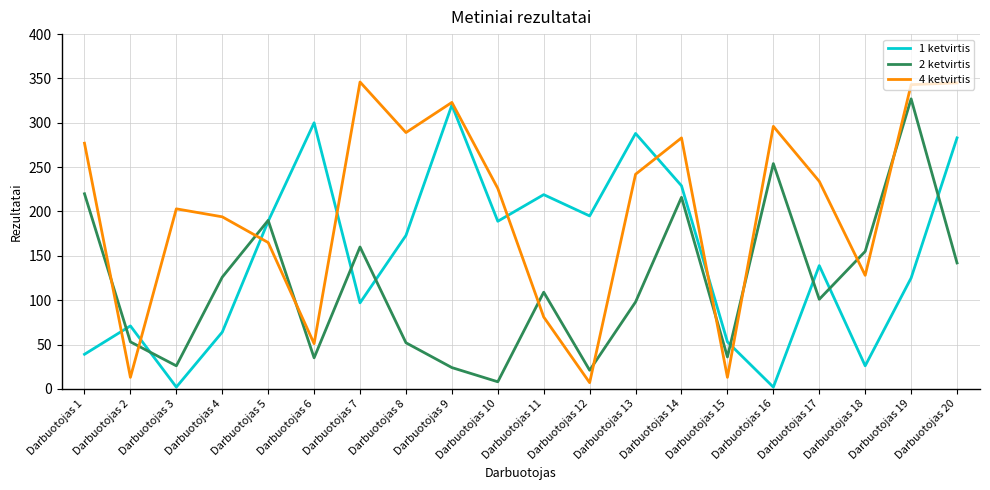

At which category is the sum across all series the highest?

Darbuotojas 19